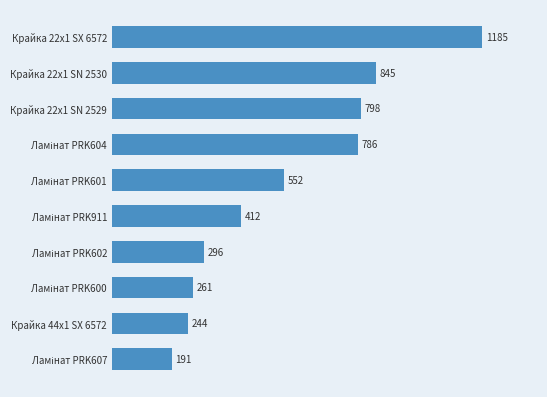

What is the sum of the values at Крайка 22x1 SN 2529 and Крайка 44x1 SX 6572?

1042